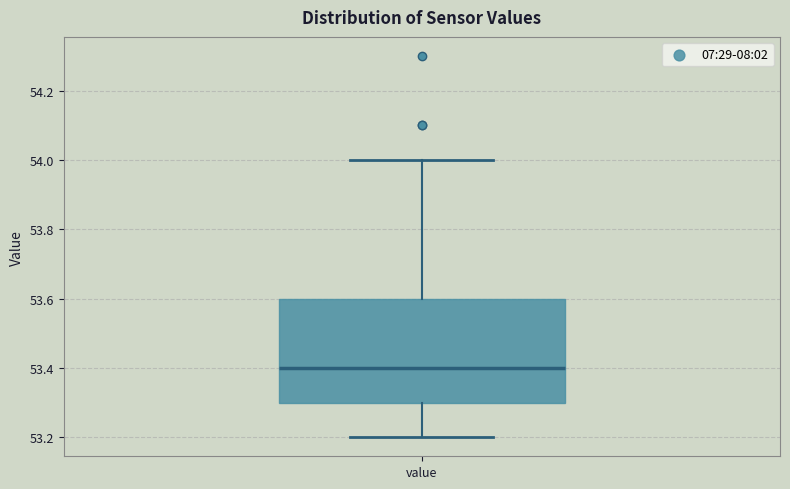

Transcribe this box plot: give where the median line is, the range the box spans, and where the two whiskers end, as read against the y-axis. The values are not printed on the chart, so give them approximately, as read against the axis.

median 53.4, box 53.3 to 53.6, whiskers 53.2 to 54.0